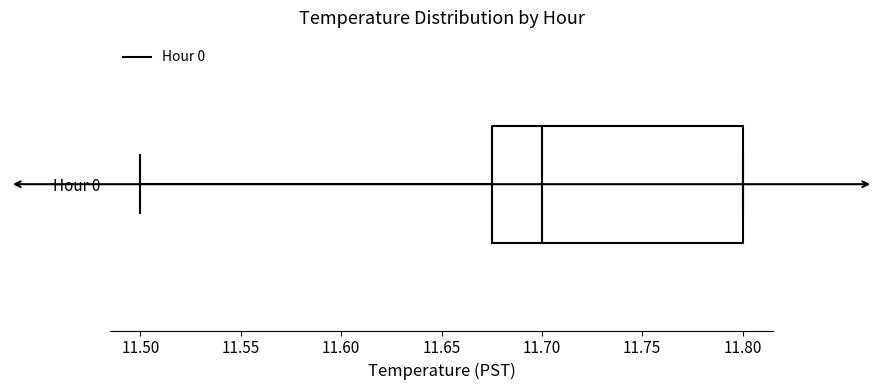

Where does the left whisker of the box for Hour 0 end on the x-axis? The values are not printed on the chart, so give them approximately, as read against the axis.

11.500